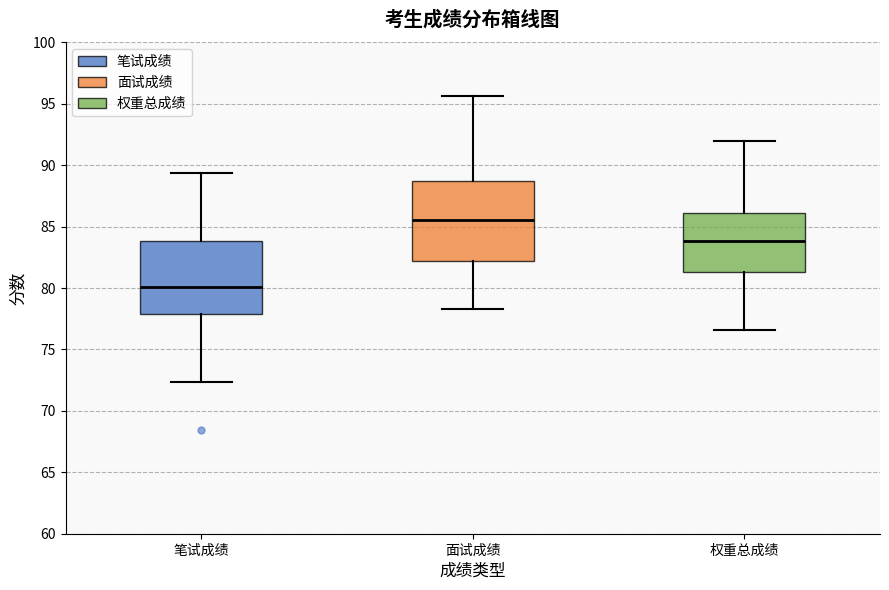

Where does the upper whisker of the box for 笔试成绩 end on the y-axis? The values are not printed on the chart, so give them approximately, as read against the axis.

89.5